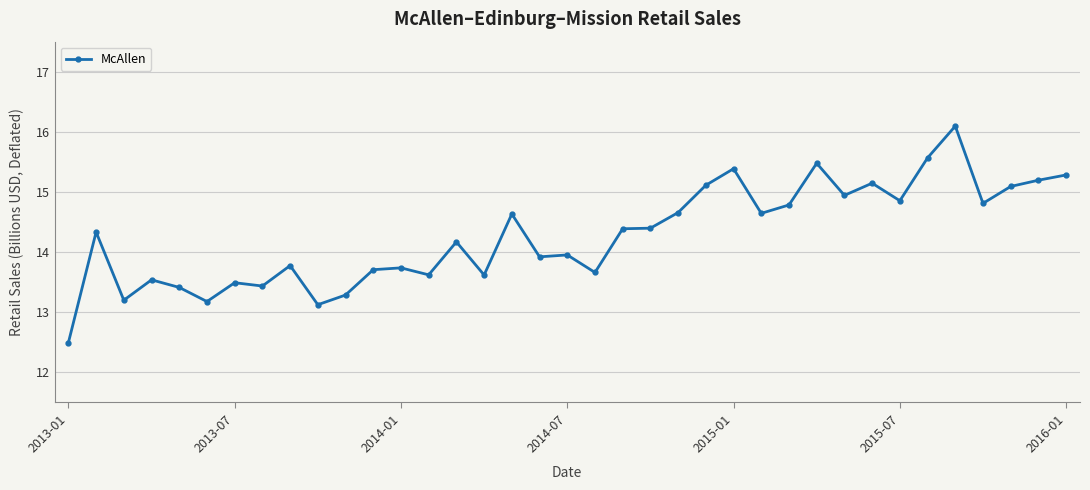

What is the maximum value shown in the chart?

16.1